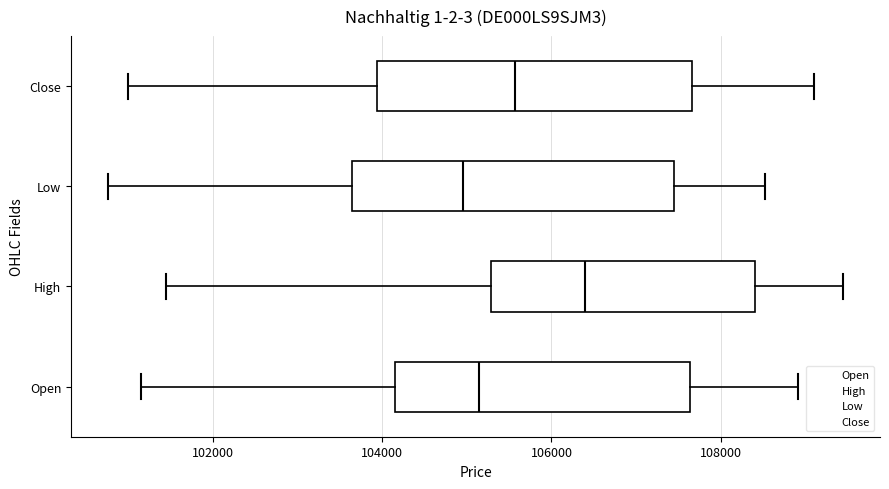

Reading bottom to top, transcribe this box plot: for each box, give where its median line is, the range the box spans, and where its two whiskers end, as read against the x-axis. The values are not printed on the chart, so give them approximately, as read against the axis.

Open: median 105200, box 104200 to 107600, whiskers 101200 to 109000
High: median 106400, box 105200 to 108400, whiskers 101400 to 109400
Low: median 105000, box 103600 to 107400, whiskers 100800 to 108600
Close: median 105600, box 104000 to 107600, whiskers 101000 to 109200